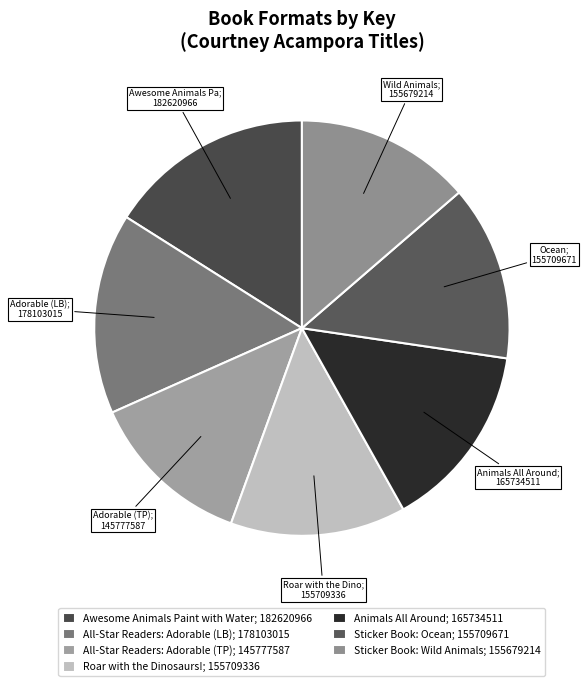

Which slice is the smallest?

All-Star Readers: Adorable (TP); 145777587